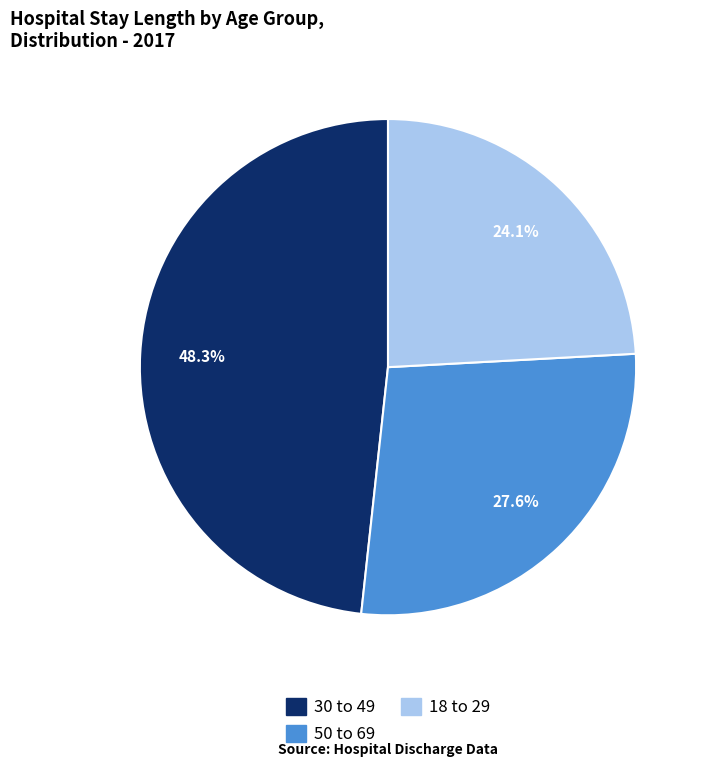

Rank the categories by value from highest to lowest.

30 to 49, 50 to 69, 18 to 29